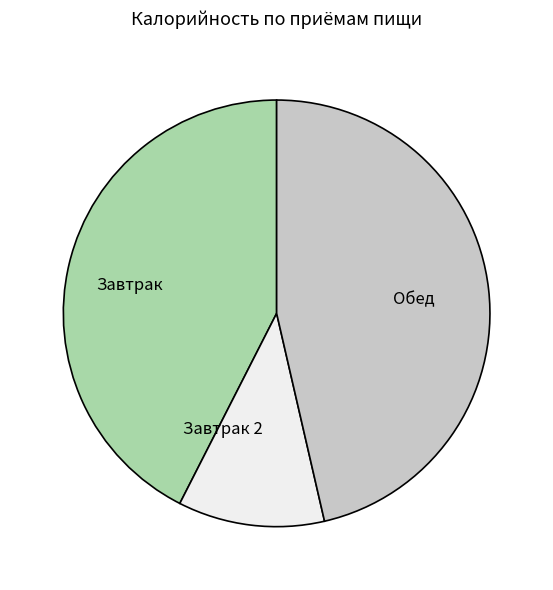

The Завтрак slice represents 57% of the pie. True or false?

False